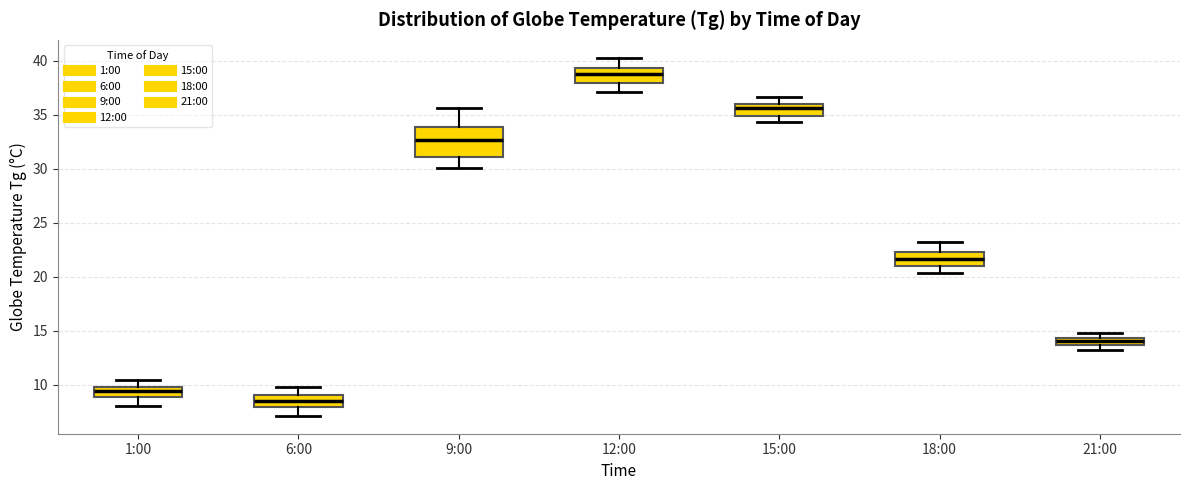

Which box's median line is the lowest?

6:00